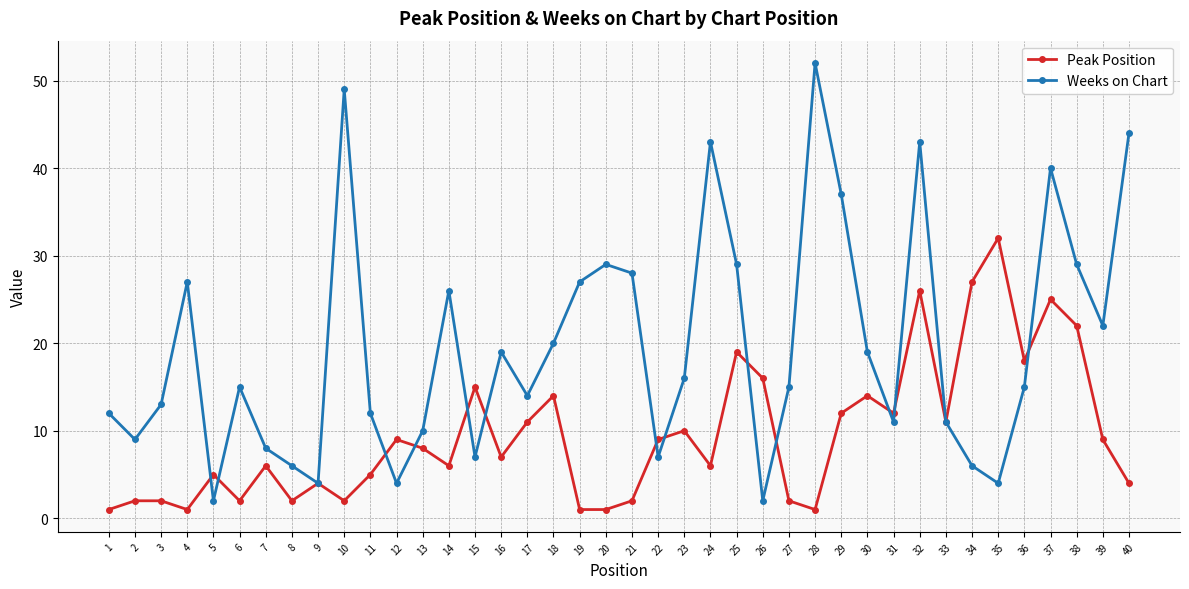

True or false: Peak Position has a value of 12 at 31.

True